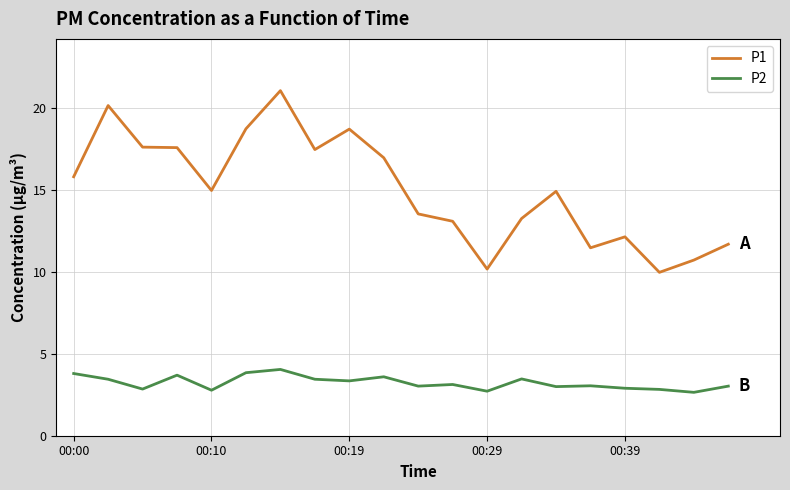

Which series has the largest total across all categories?

P1